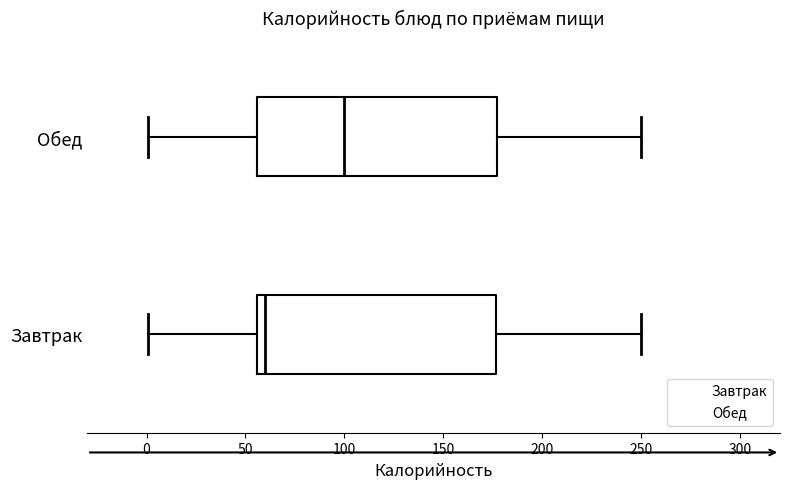

Reading bottom to top, read every box against the x-axis: the position of its median line, the range the box covers, and the ends of its whiskers. The values are not printed on the chart, so give them approximately, as read against the axis.

Завтрак: median 60, box 55 to 175, whiskers 0 to 250
Обед: median 100, box 55 to 175, whiskers 0 to 250